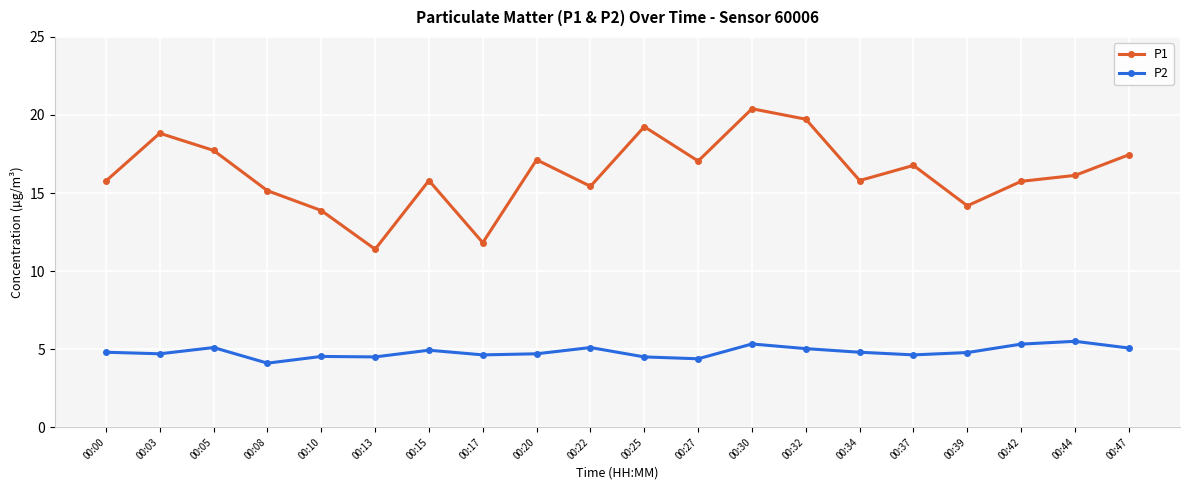

List the series in order of their overall mean, lowest first.

P2, P1